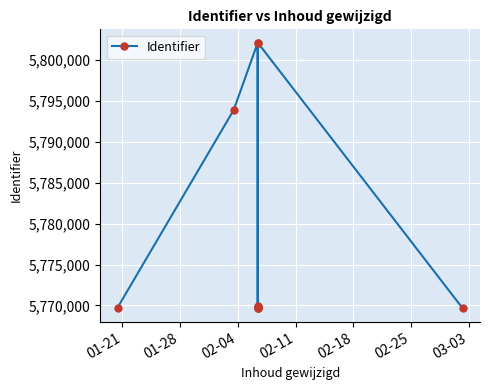

Reading left to right, what are all the values shown in this chart?

5769735	5793884	5802101	5769901	5769643	5769819	5769646	5769640	5802115	5769641